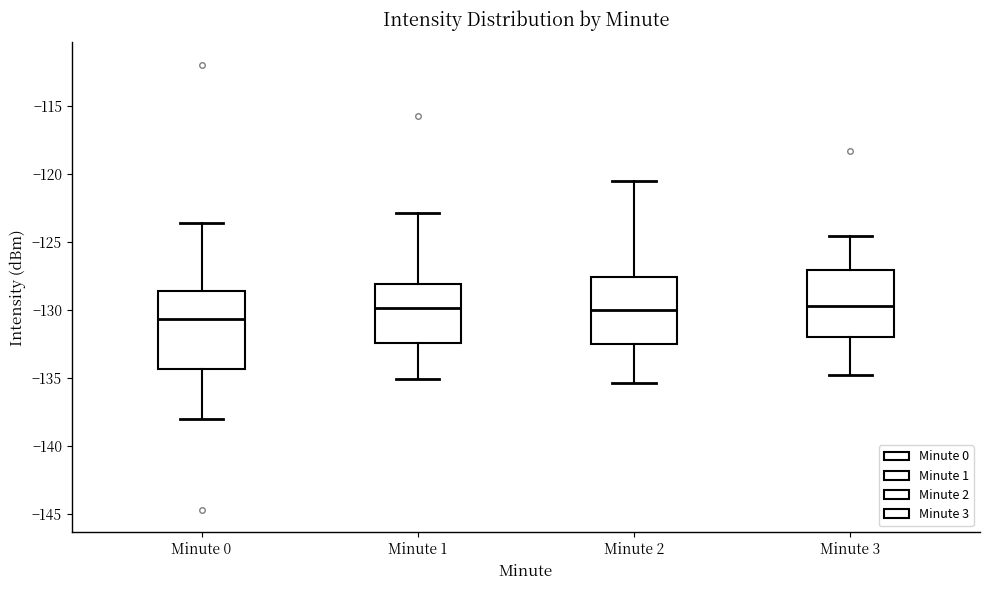

Reading left to right, transcribe this box plot: for each box, give where its median line is, the range the box spans, and where its two whiskers end, as read against the y-axis. The values are not printed on the chart, so give them approximately, as read against the axis.

Minute 0: median -130.5, box -134.5 to -128.5, whiskers -138.0 to -123.5
Minute 1: median -130.0, box -132.5 to -128.0, whiskers -135.0 to -123.0
Minute 2: median -130.0, box -132.5 to -127.5, whiskers -135.5 to -120.5
Minute 3: median -129.5, box -132.0 to -127.0, whiskers -135.0 to -124.5